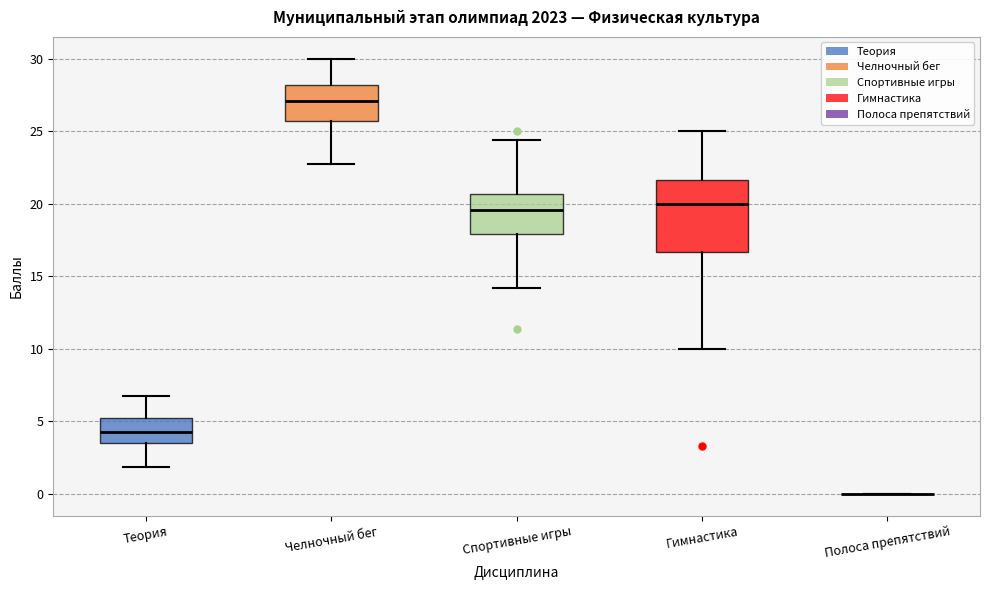

Reading left to right, read every box against the y-axis: the position of its median line, the range the box covers, and the ends of its whiskers. The values are not printed on the chart, so give them approximately, as read against the axis.

Теория: median 4.5, box 3.5 to 5.0, whiskers 2.0 to 7.0
Челночный бег: median 27.0, box 25.5 to 28.0, whiskers 23.0 to 30.0
Спортивные игры: median 19.5, box 18.0 to 20.5, whiskers 14.0 to 24.5
Гимнастика: median 20.0, box 16.5 to 21.5, whiskers 10.0 to 25.0
Полоса препятствий: box collapsed to a line at 0.0, whiskers 0.0 to 0.0